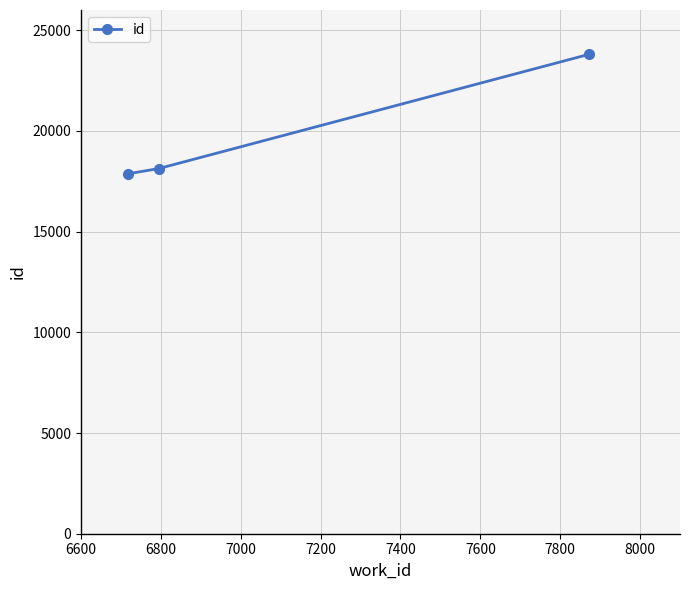

What is the average value?

19932